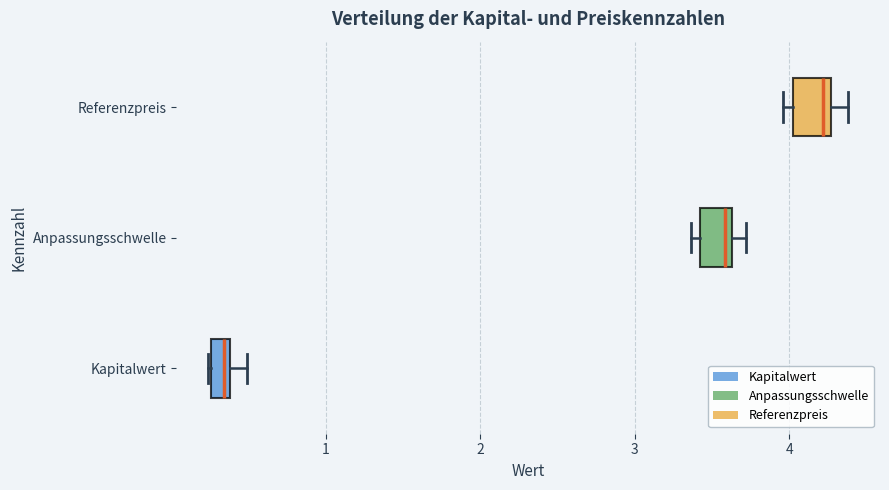

Where does the right whisker of the box for Kapitalwert end on the x-axis? The values are not printed on the chart, so give them approximately, as read against the axis.

0.5